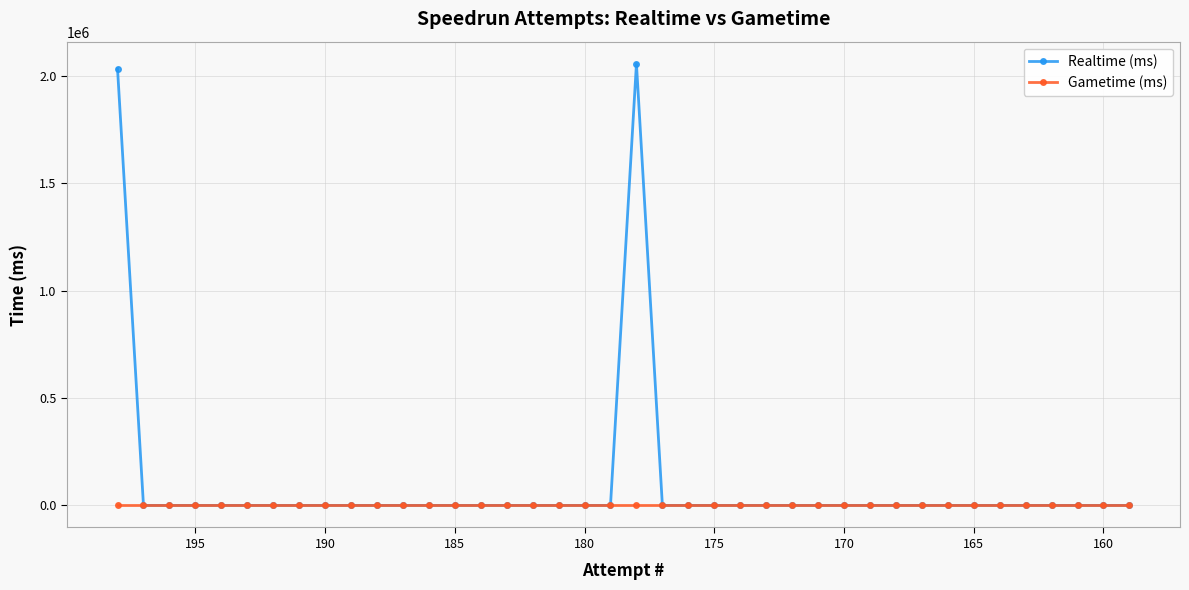

True or false: Realtime (ms) and Gametime (ms) intersect in this chart.

False